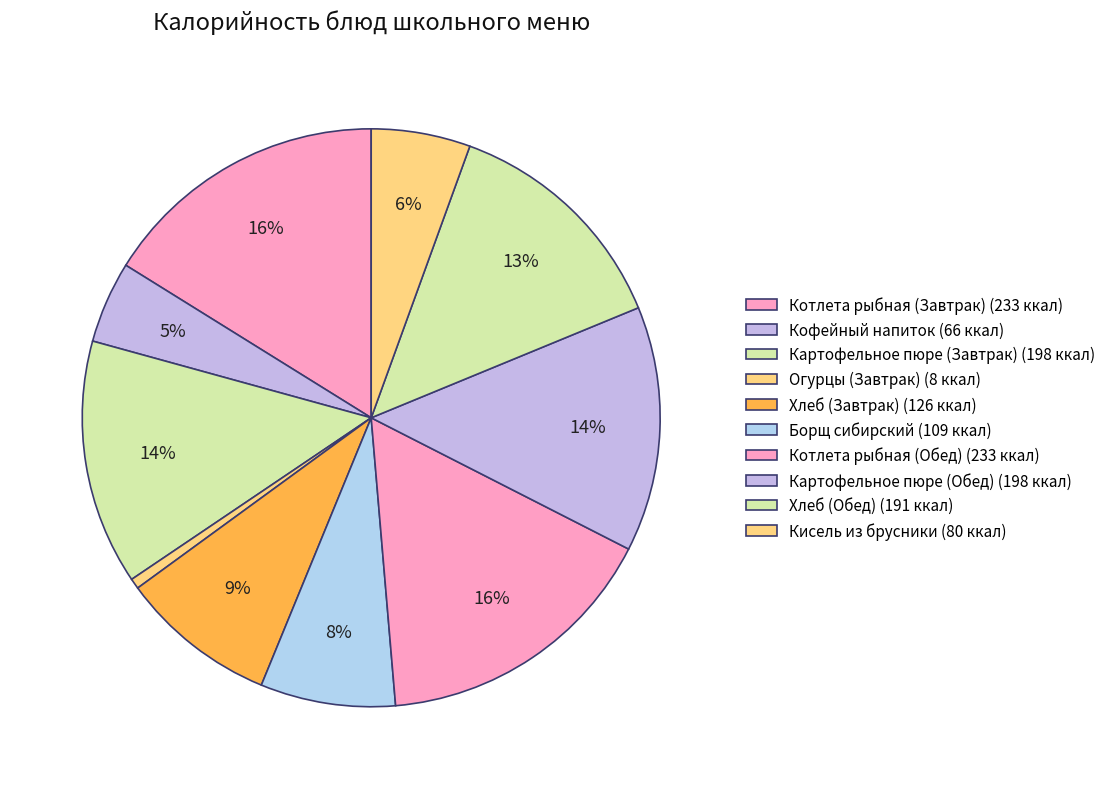

How many segments does this pie chart have?

10